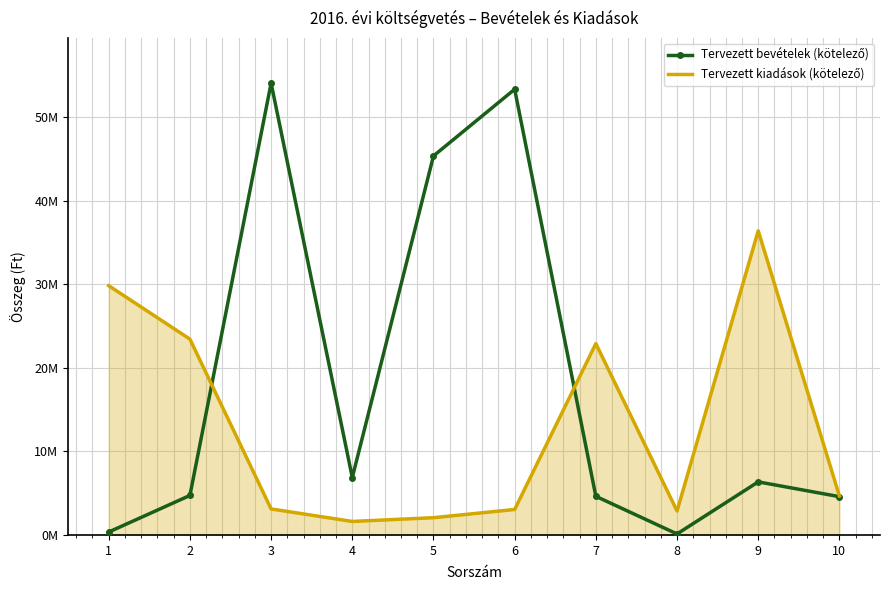

How many times do Tervezett kiadások (kötelező) and Tervezett bevételek (kötelező) cross each other?

2